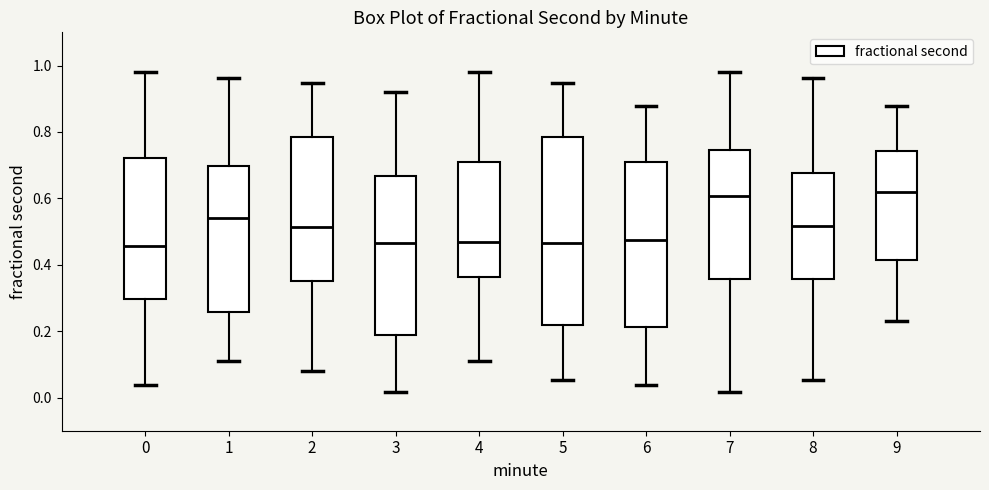

Reading left to right, read every box against the y-axis: the position of its median line, the range the box covers, and the ends of its whiskers. The values are not printed on the chart, so give them approximately, as read against the axis.

0: median 0.46, box 0.30 to 0.72, whiskers 0.04 to 0.98
1: median 0.54, box 0.26 to 0.70, whiskers 0.10 to 0.96
2: median 0.52, box 0.36 to 0.78, whiskers 0.08 to 0.94
3: median 0.46, box 0.18 to 0.66, whiskers 0.02 to 0.92
4: median 0.46, box 0.36 to 0.70, whiskers 0.10 to 0.98
5: median 0.46, box 0.22 to 0.78, whiskers 0.06 to 0.94
6: median 0.48, box 0.22 to 0.70, whiskers 0.04 to 0.88
7: median 0.60, box 0.36 to 0.74, whiskers 0.02 to 0.98
8: median 0.52, box 0.36 to 0.68, whiskers 0.06 to 0.96
9: median 0.62, box 0.42 to 0.74, whiskers 0.22 to 0.88